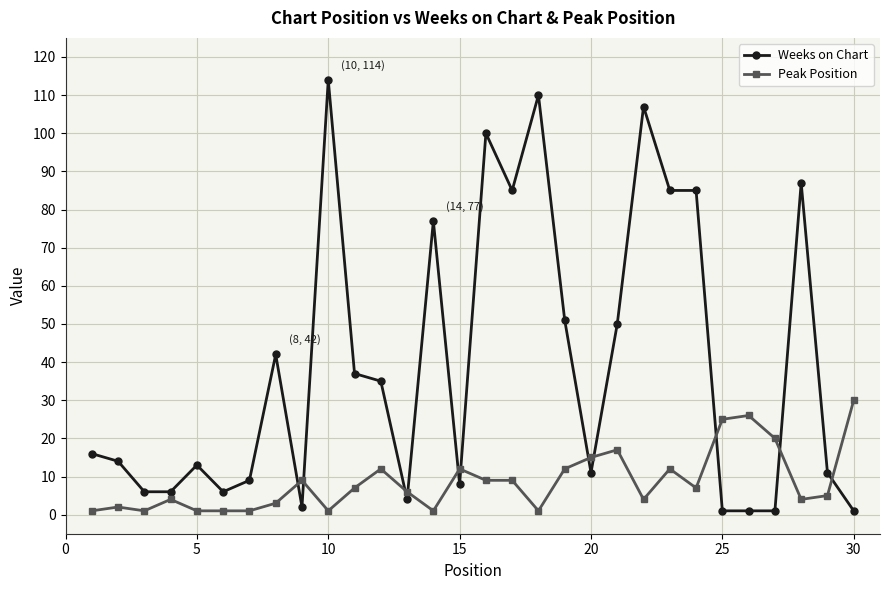

How many lines are shown in the chart?

2